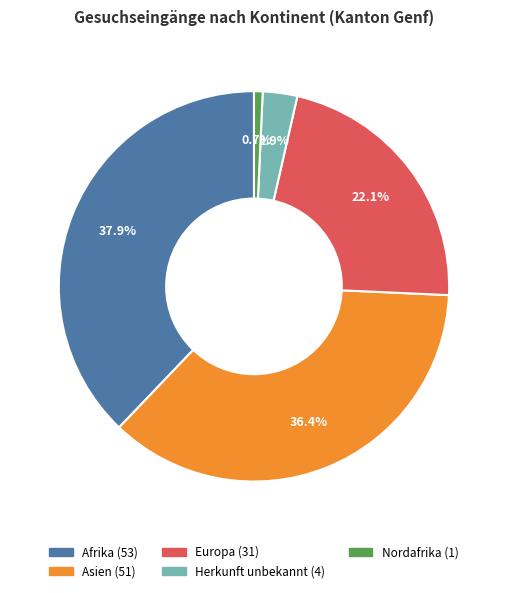

Is there a majority slice in this chart?

No